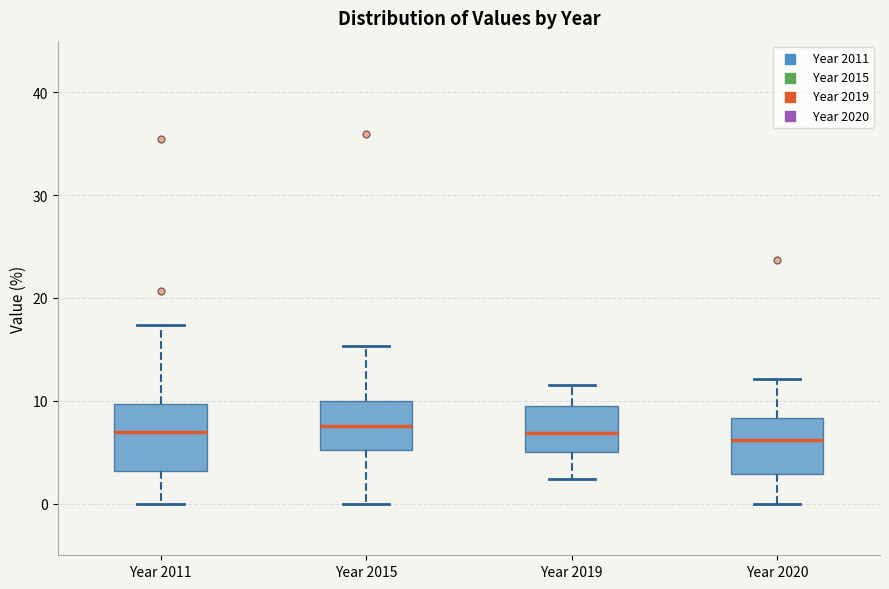

Reading left to right, transcribe this box plot: for each box, give where its median line is, the range the box spans, and where its two whiskers end, as read against the y-axis. The values are not printed on the chart, so give them approximately, as read against the axis.

Year 2011: median 7, box 3 to 10, whiskers 0 to 17
Year 2015: median 8, box 5 to 10, whiskers 0 to 15
Year 2019: median 7, box 5 to 10, whiskers 2 to 12
Year 2020: median 6, box 3 to 8, whiskers 0 to 12